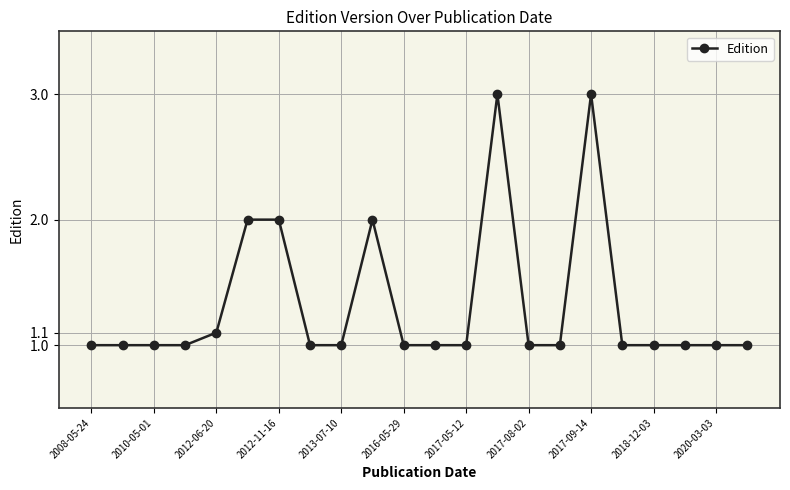

What is the difference between the maximum and minimum values?

2.0